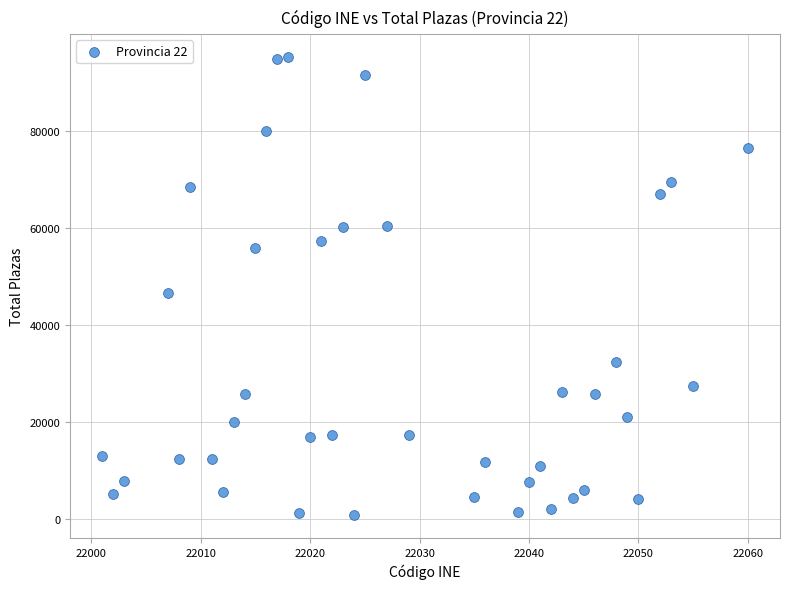

What Y value in the scatter plot is closest to 47925?

46491